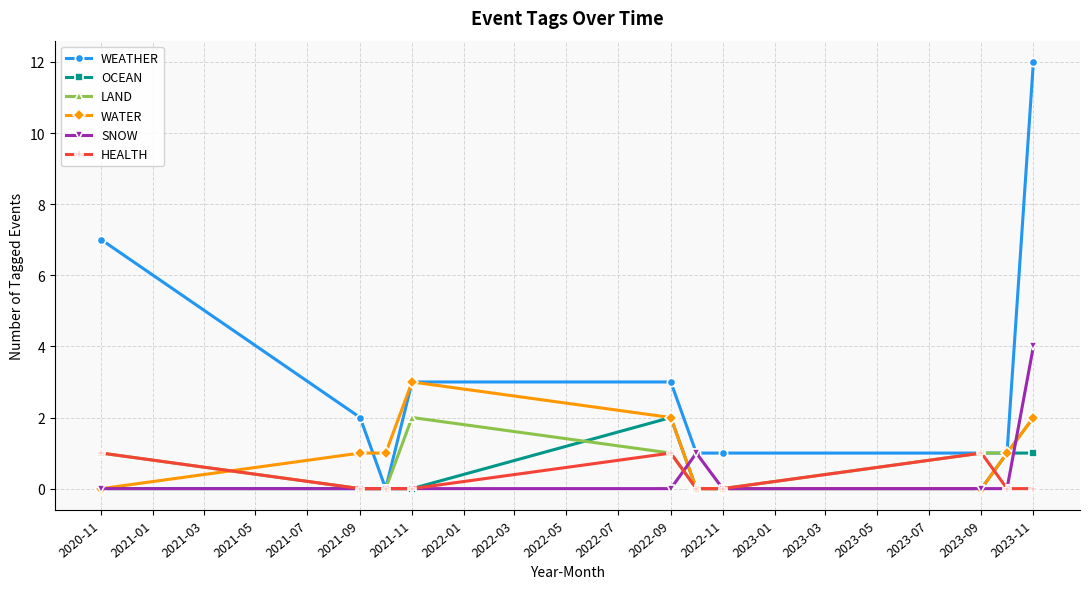

Which series has the widest spread of values?

WEATHER